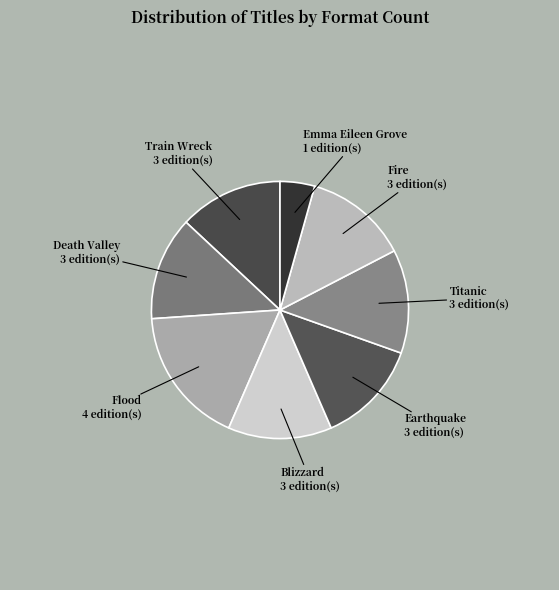

Count the number of slices in the pie.

8